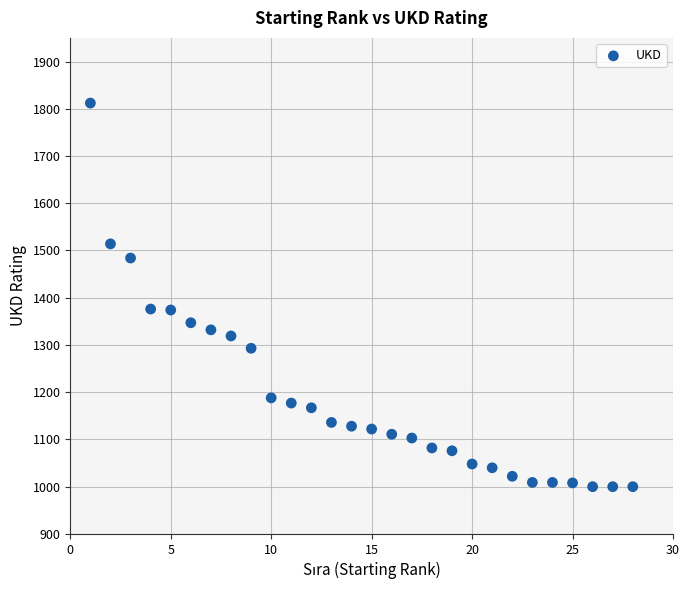

What is the range of X values (max minus min)?

27